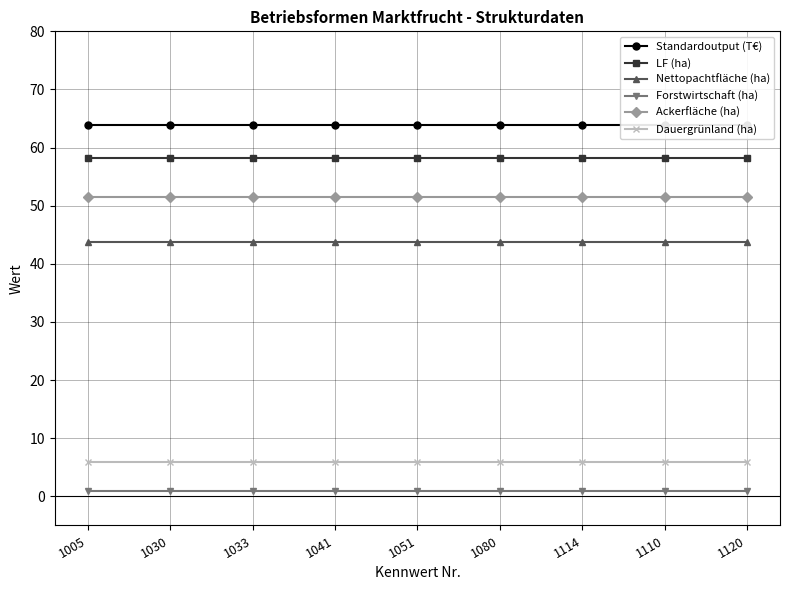

What is the sum of the Standardoutput (T€) values at 1080 and 1030?

127.8